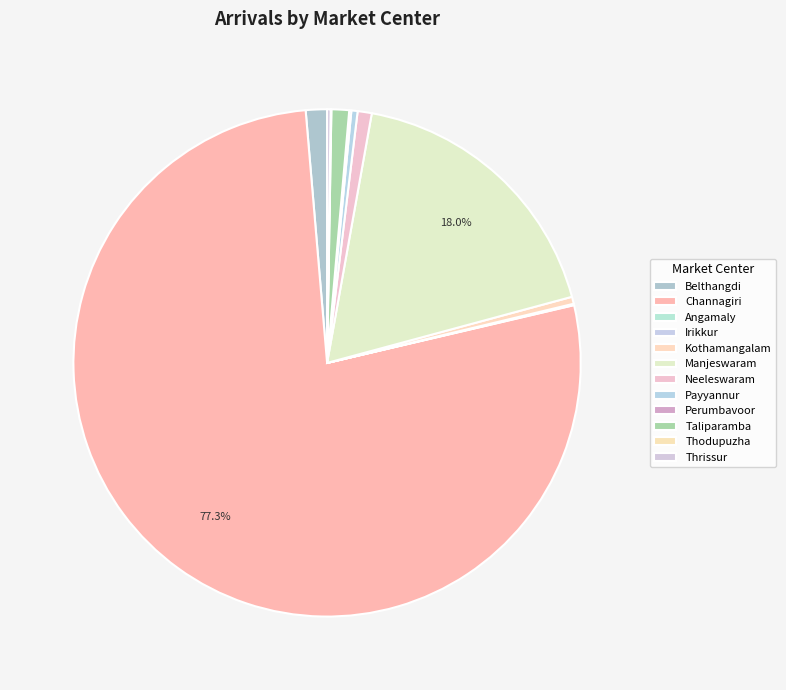

True or false: Neeleswaram accounts for 11% of the total.

False